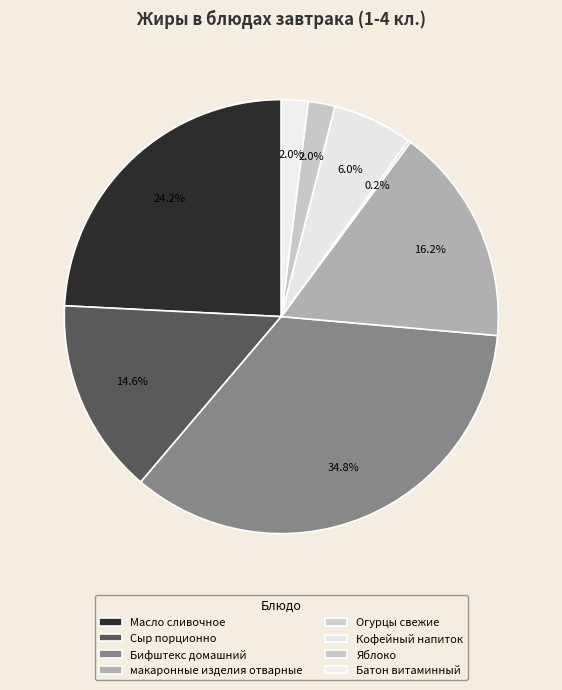

Which slice is the largest?

Бифштекс домашний